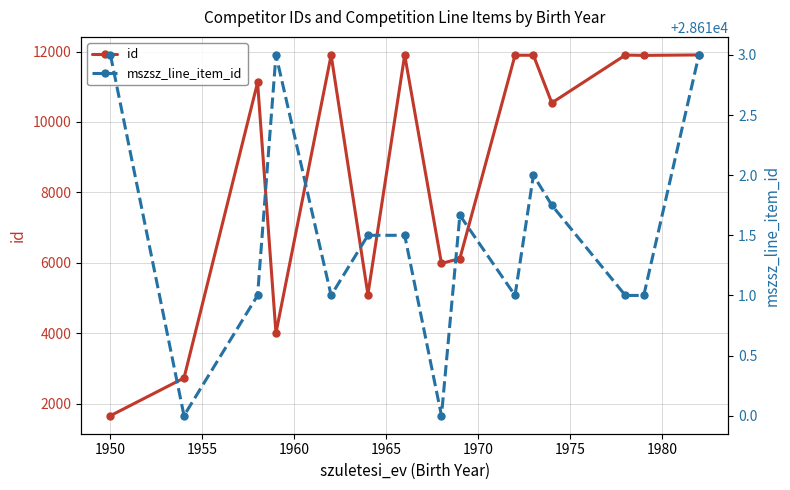

What is the spread (max minus min) of values at 1965?

16712.0